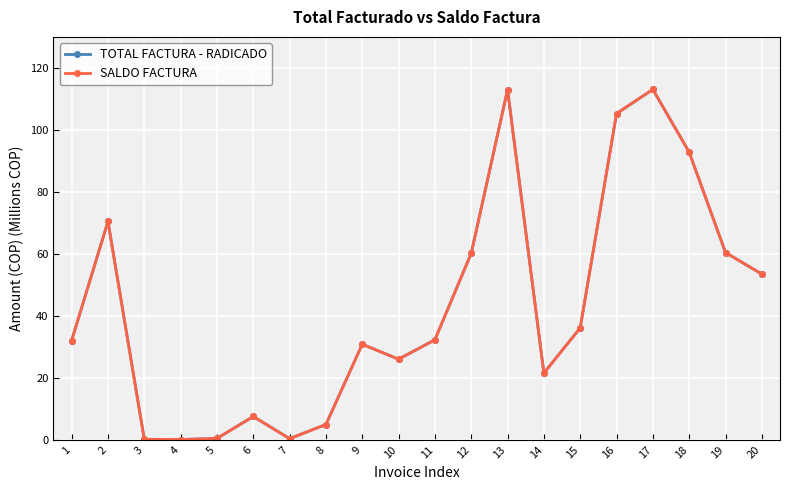

Is the value of TOTAL FACTURA - RADICADO at 12 greater than the value of SALDO FACTURA at 11?

Yes